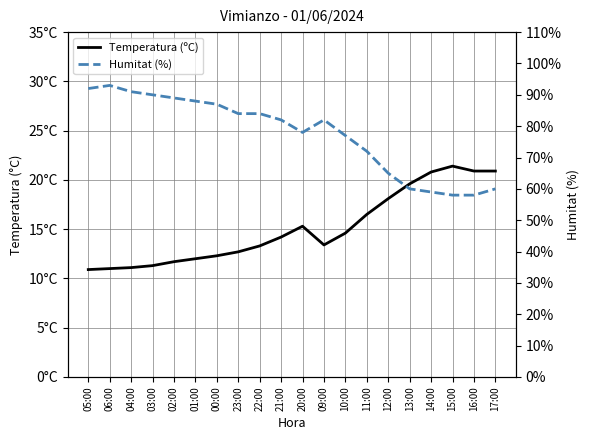

At 12:00, list the series in order from largest to smallest.

Humitat (%), Temperatura (ºC)